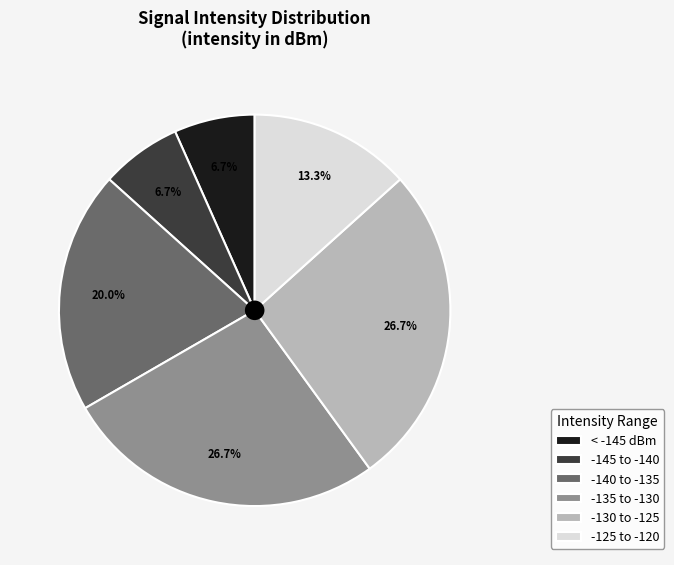

Does any single category account for the majority?

No